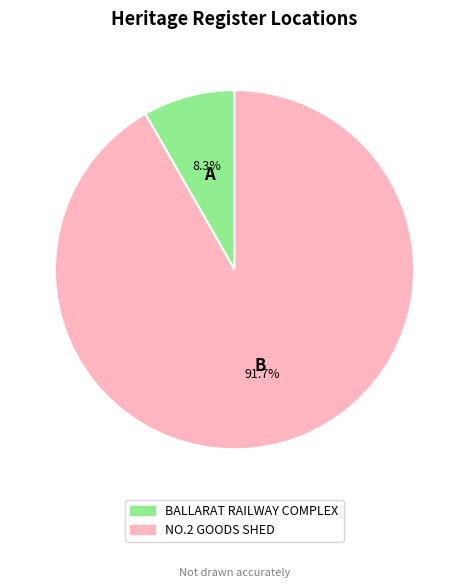

Rank the categories by value from lowest to highest.

BALLARAT RAILWAY COMPLEX, NO.2 GOODS SHED